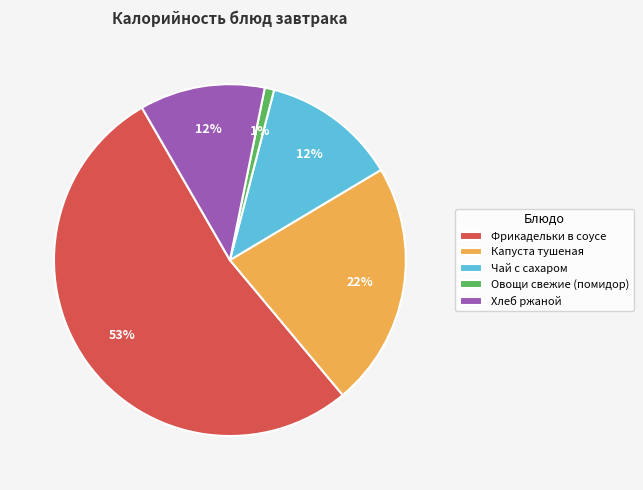

Count the number of slices in the pie.

5